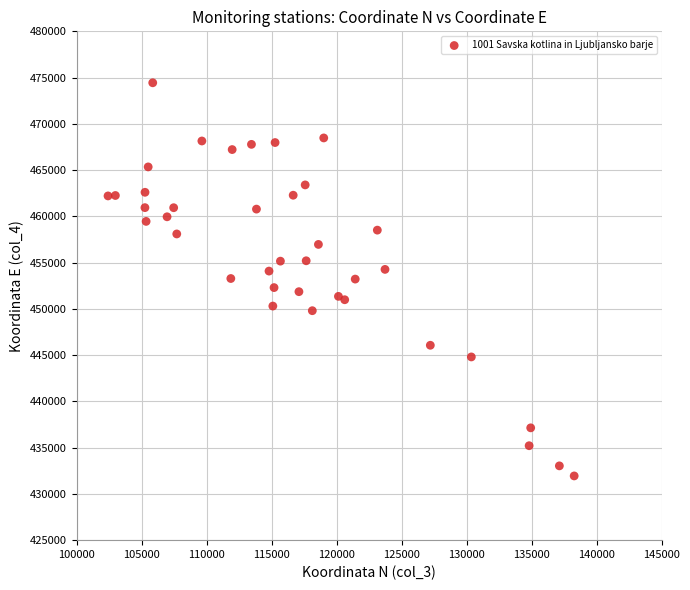

What is the range of Y values (max minus min)?

42497